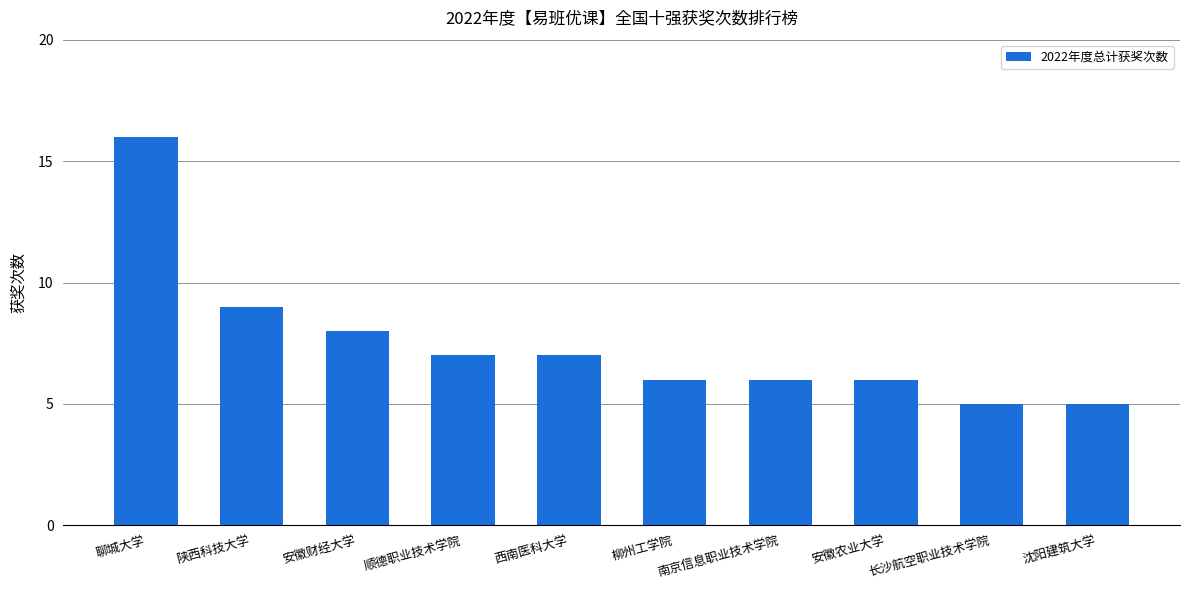

What is the sum of all values?

75